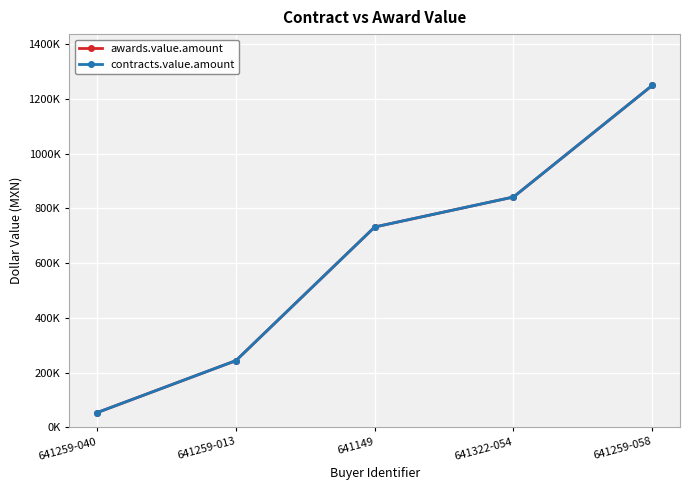

Does the chart have visible grid lines?

Yes